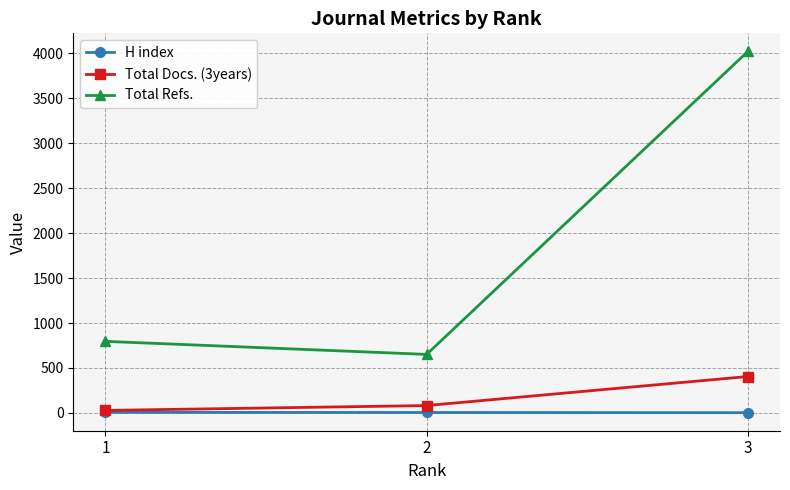

Rank the categories by Total Refs. value from lowest to highest.

2, 1, 3